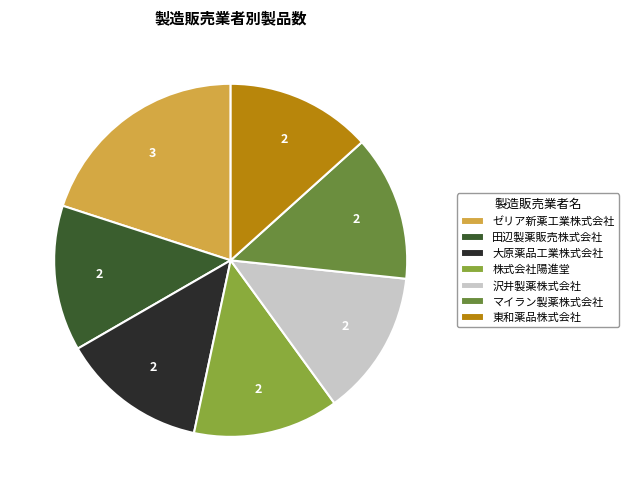

Is it true that マイラン製薬株式会社 is 3% of the pie?

False